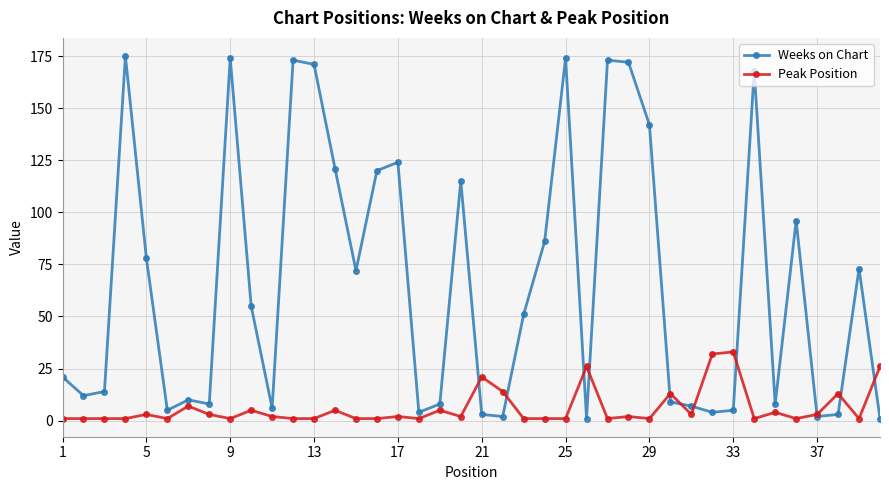

In Peak Position, how many points are higher than both neighbors (excluding endpoints)?

13